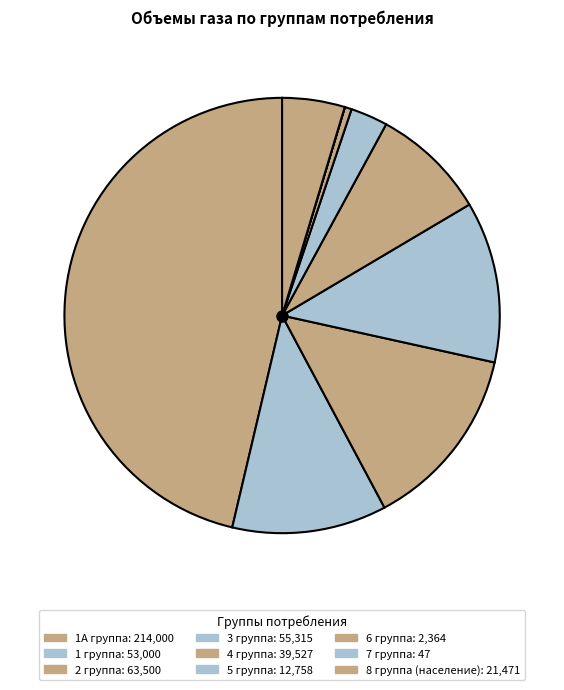

Between 3 группа and 1А группа, which is larger?

1А группа